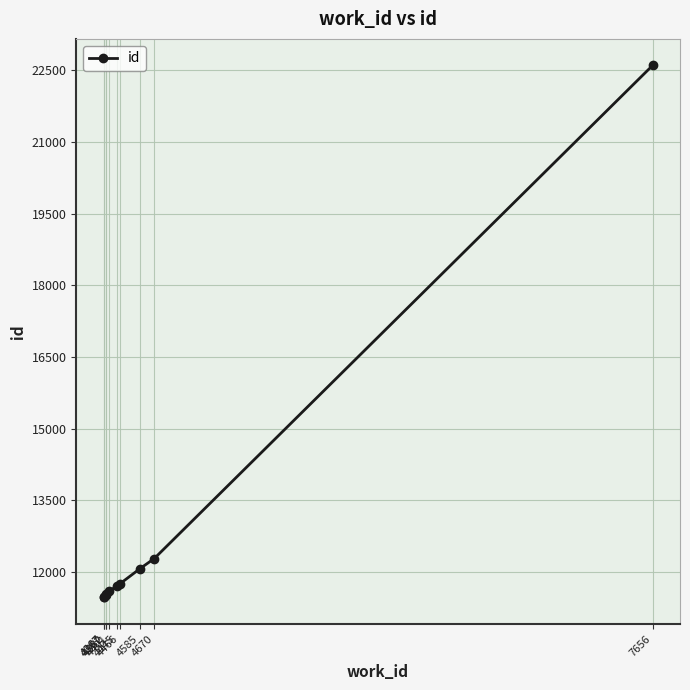

The value at 4466 is 11757. True or false?

True